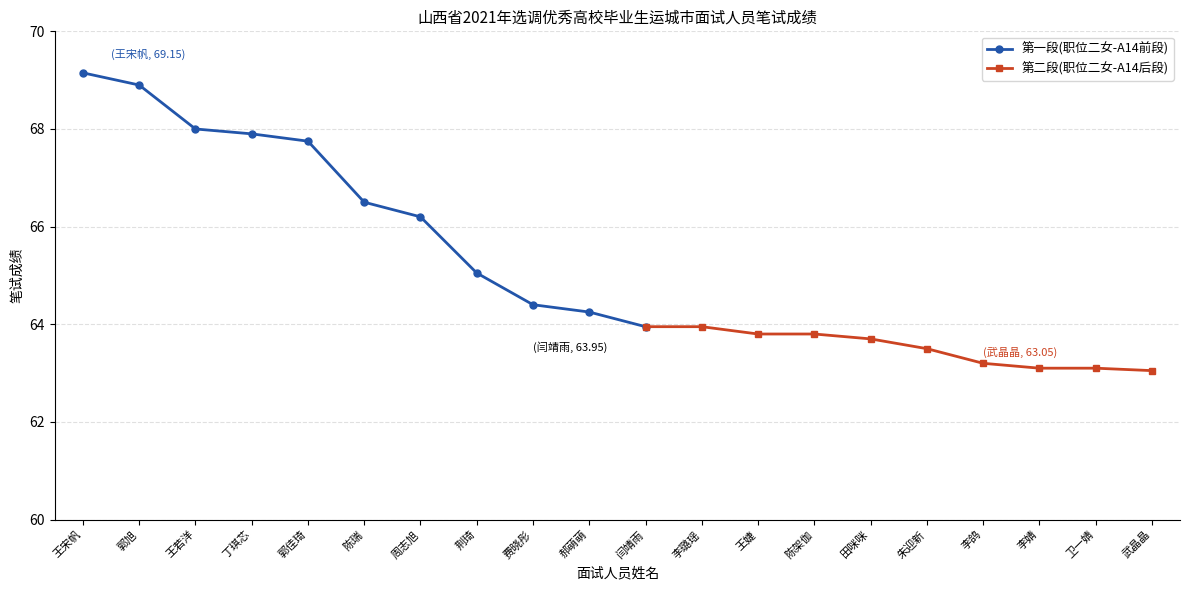

What is the value of the 2nd point from the left?

68.9